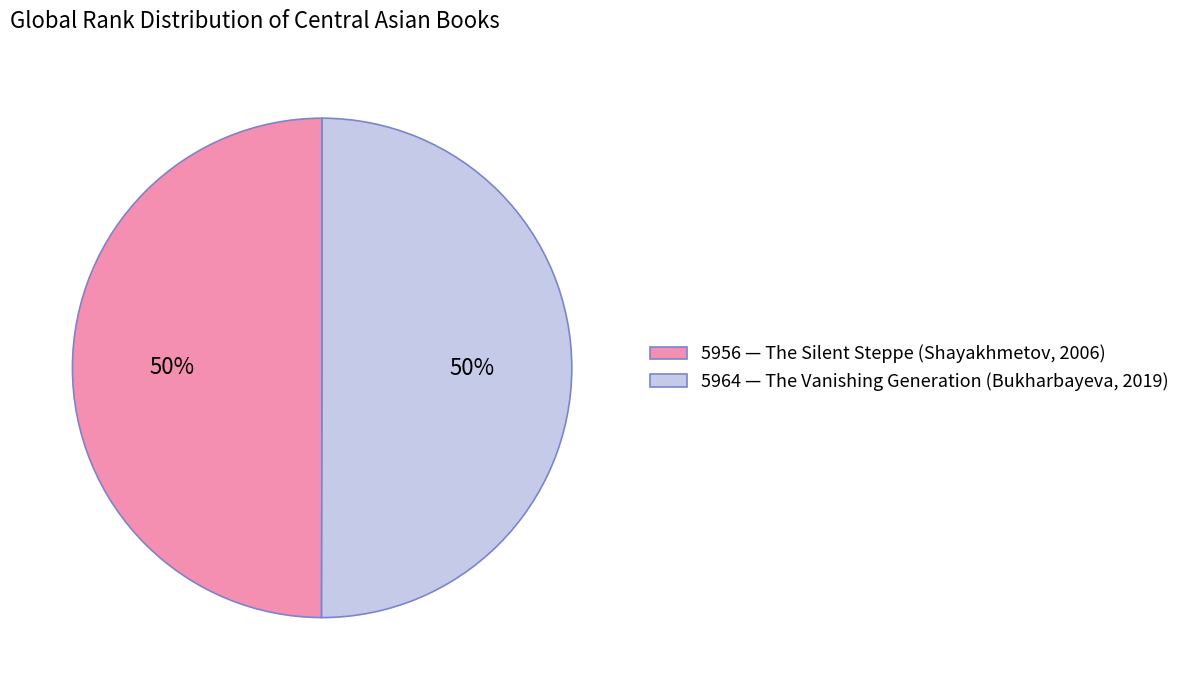

True or false: 5956 — The Silent Steppe (Shayakhmetov, 2006) accounts for 60% of the total.

False